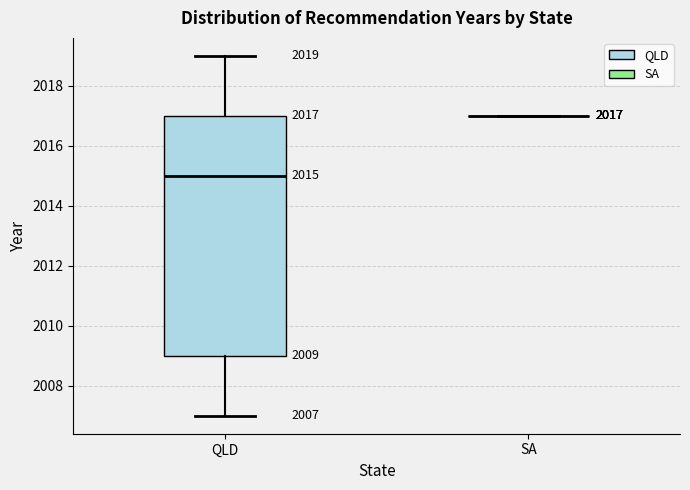

Which box is the tallest, from its lower edge to its upper edge?

QLD